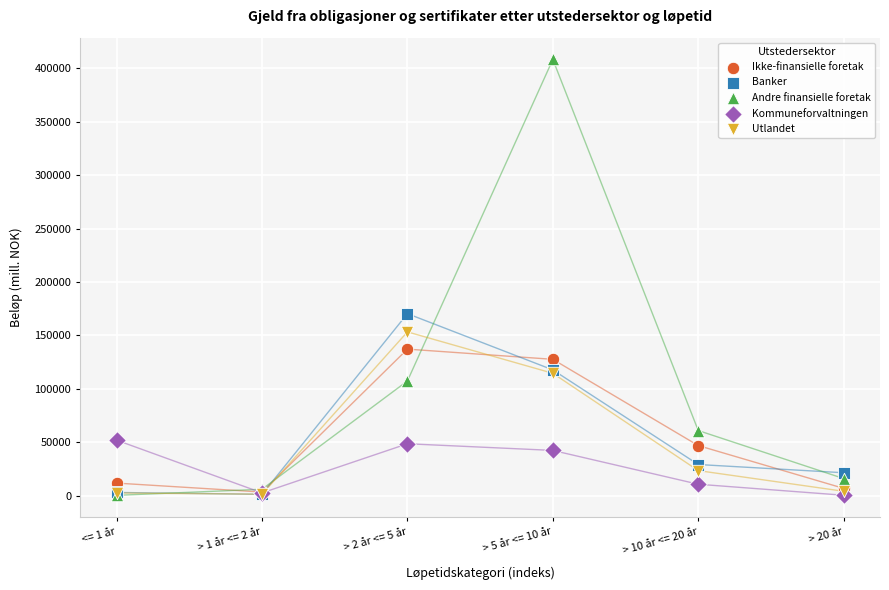

In the Ikke-finansielle foretak series, what Y value is closest to 70159?

46777